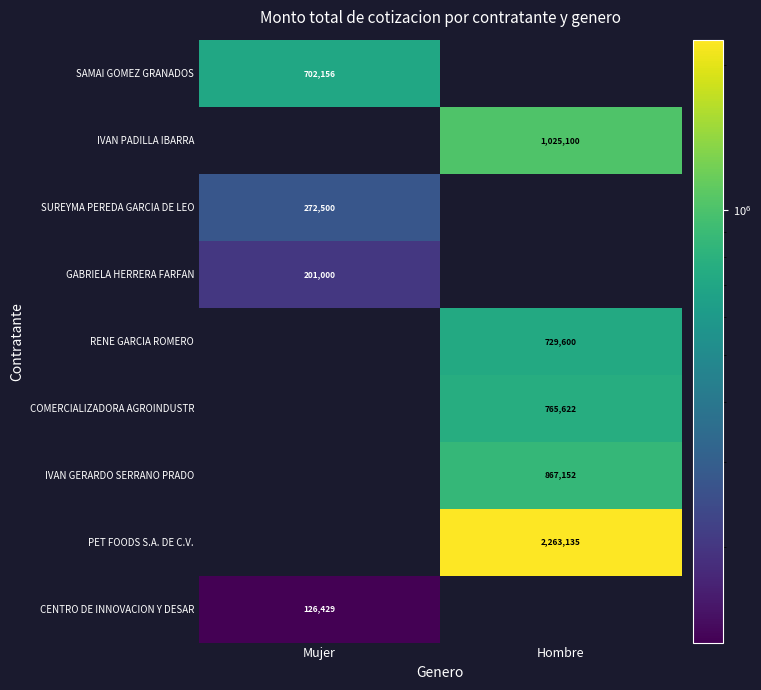

The value of IVAN PADILLA IBARRA at Hombre is 1025100. True or false?

True